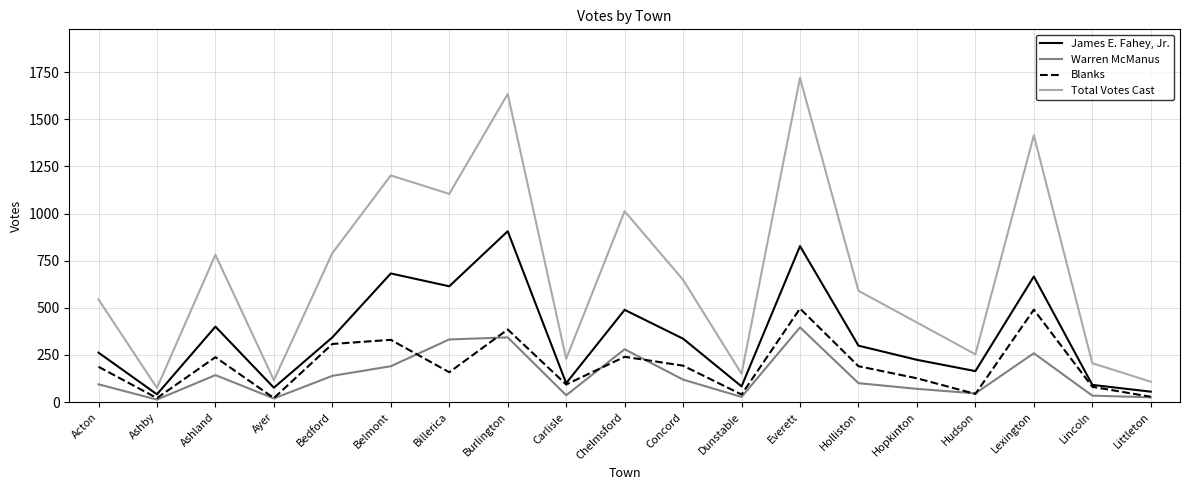

Which series has the largest range (max minus min)?

Total Votes Cast